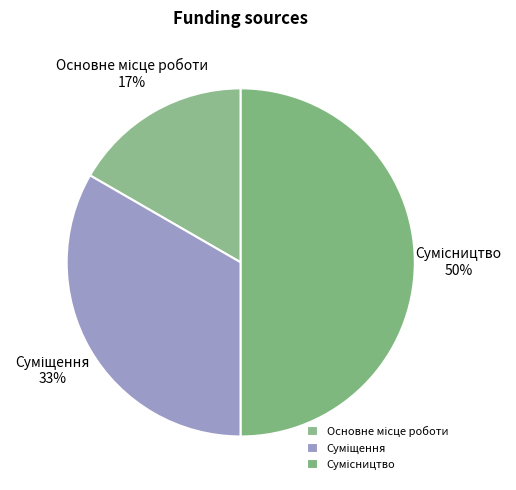

To the nearest percent, what is the average slice percentage?

33%